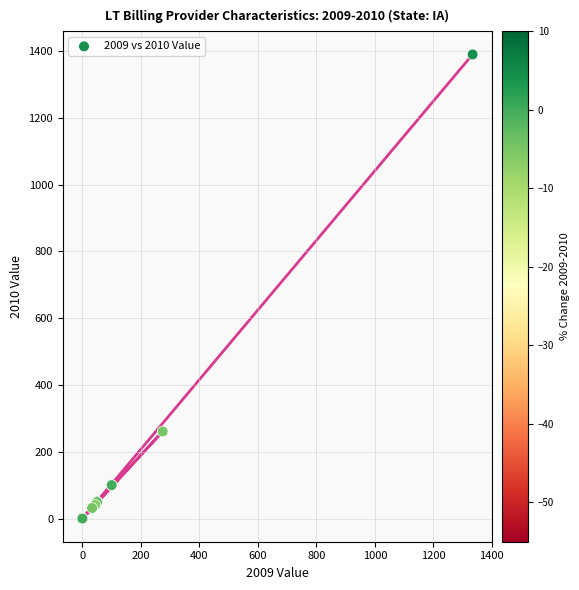

What Y value in the scatter plot is closest to 695?

260.8